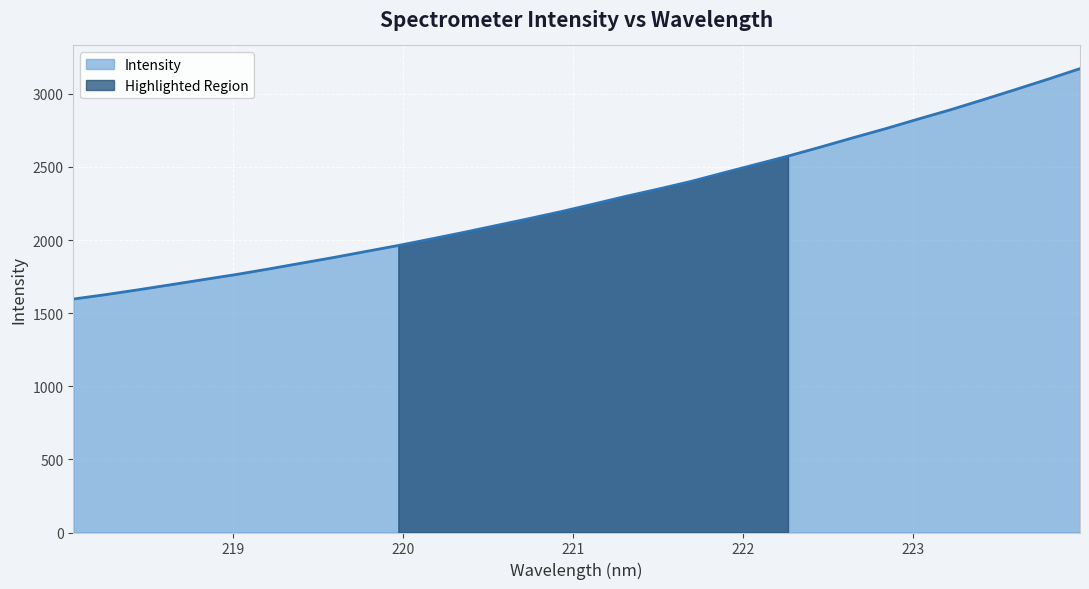

At which category does the chart reach its peak across all series?

223.9802